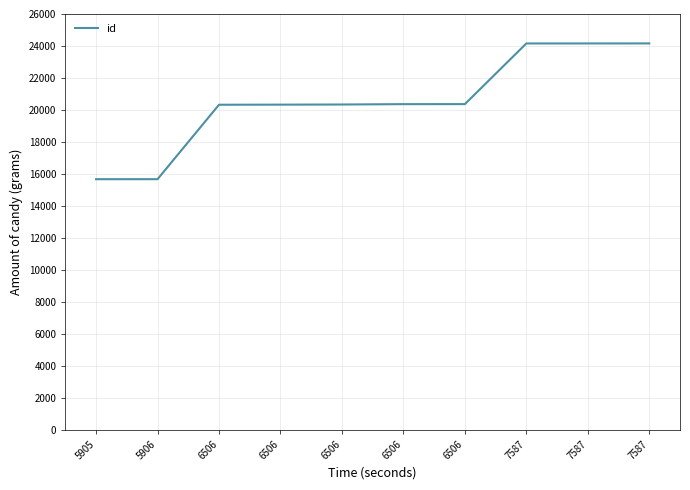

True or false: the data has more than 0 interior local peaks.

False